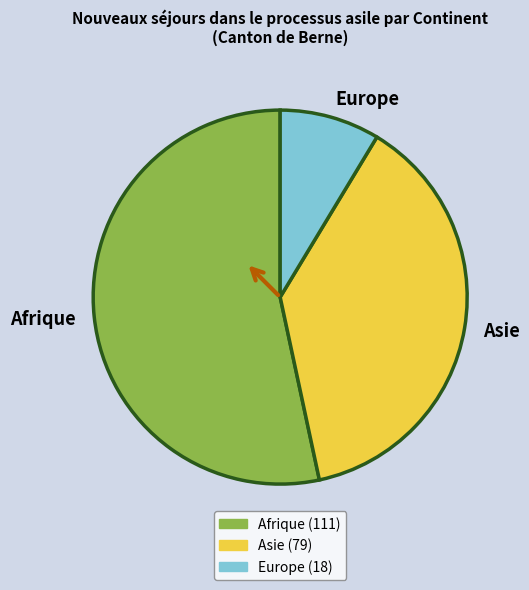

Rank the categories by value from lowest to highest.

Europe, Asie, Afrique